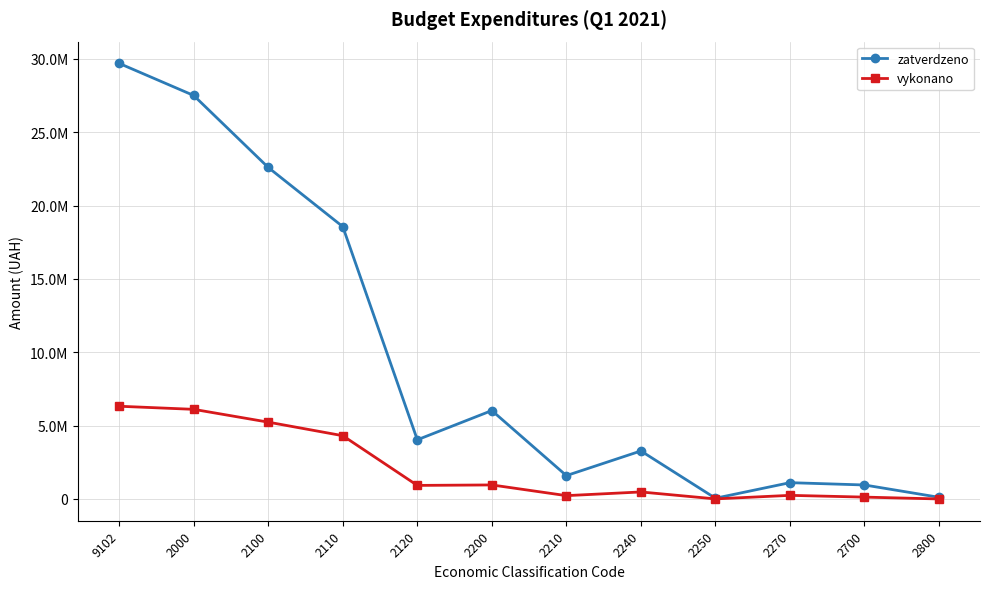

What are all the series names shown in the legend?

zatverdzeno, vykonano